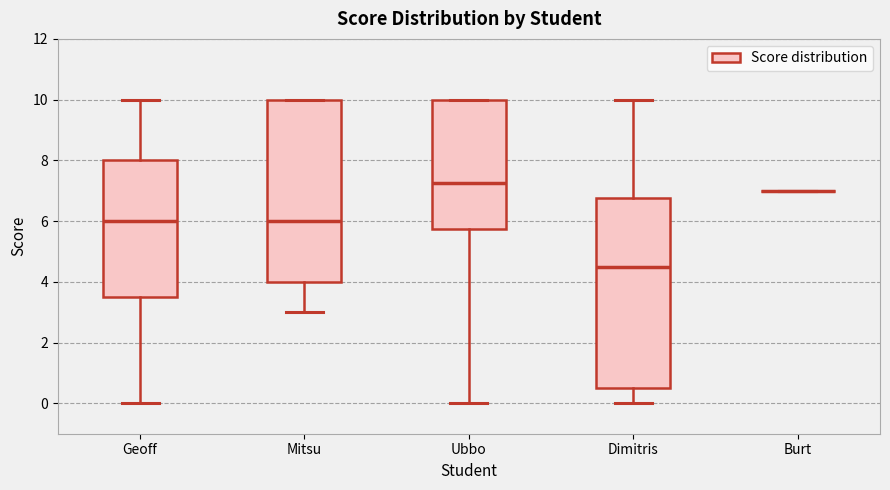

Reading left to right, read every box against the y-axis: the position of its median line, the range the box covers, and the ends of its whiskers. The values are not printed on the chart, so give them approximately, as read against the axis.

Geoff: median 6.0, box 3.6 to 8.0, whiskers 0.0 to 10.0
Mitsu: median 6.0, box 4.0 to 10.0, whiskers 3.0 to 10.0
Ubbo: median 7.2, box 5.8 to 10.0, whiskers 0.0 to 10.0
Dimitris: median 4.6, box 0.6 to 6.8, whiskers 0.0 to 10.0
Burt: box collapsed to a line at 7.0, whiskers 7.0 to 7.0